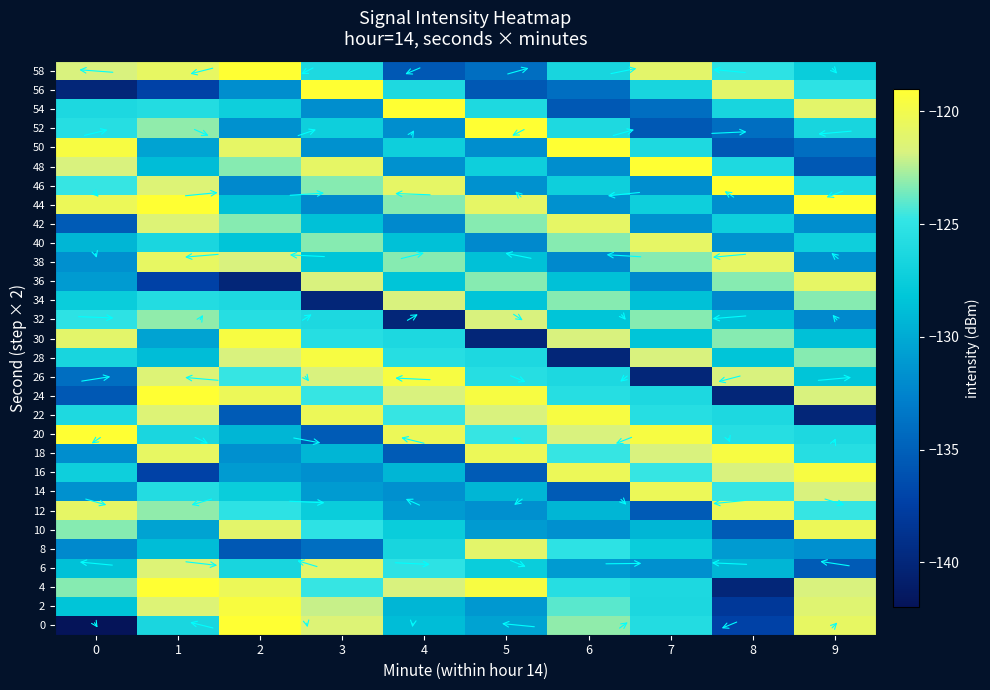

Reading left to right, transcribe all the data shown in this chart.

0: 0=-142.1	1=-126.4	2=-118.3	3=-121.5	4=-128.9	5=-130.5	6=-123.1	7=-125.8	8=-137.3	9=-120.8
2: 0=-128.3	1=-121.5	2=-119.5	3=-122.1	4=-129.3	5=-131.2	6=-124.1	7=-126.3	8=-138.1	9=-121.3
4: 0=-123.2	1=-118.3	2=-120.4	3=-124.7	4=-121.7	5=-119.6	6=-125.6	7=-126.2	8=-140.1	9=-121.7
6: 0=-128.6	1=-121.5	2=-126.6	3=-121.0	4=-125.2	5=-127.5	6=-131.0	7=-131.7	8=-129.2	9=-135.4
8: 0=-132.1	1=-128.9	2=-135.6	3=-134.1	4=-126.6	5=-121.0	6=-125.2	7=-127.5	8=-131.0	9=-131.7
10: 0=-123.3	1=-130.5	2=-121.0	3=-125.2	4=-127.5	5=-131.0	6=-131.7	7=-129.2	8=-135.4	9=-120.4
12: 0=-120.8	1=-123.1	2=-125.2	3=-127.5	4=-131.0	5=-131.7	6=-129.2	7=-135.4	8=-120.4	9=-124.7
14: 0=-131.6	1=-125.8	2=-127.5	3=-131.0	4=-131.7	5=-129.2	6=-135.4	7=-120.4	8=-124.7	9=-121.7
16: 0=-127.2	1=-137.3	2=-131.0	3=-131.7	4=-129.2	5=-135.4	6=-120.4	7=-124.7	8=-121.7	9=-119.6
18: 0=-131.8	1=-120.8	2=-131.7	3=-129.2	4=-135.4	5=-120.4	6=-124.7	7=-121.7	8=-119.6	9=-125.6
20: 0=-119.0	1=-126.4	2=-129.2	3=-135.4	4=-120.4	5=-124.7	6=-121.7	7=-119.6	8=-125.6	9=-126.2
22: 0=-126.1	1=-121.5	2=-135.4	3=-120.4	4=-124.7	5=-121.7	6=-119.6	7=-125.6	8=-126.2	9=-140.1
24: 0=-135.6	1=-118.3	2=-120.4	3=-124.7	4=-121.7	5=-119.6	6=-125.6	7=-126.2	8=-140.1	9=-121.7
26: 0=-134.1	1=-121.5	2=-124.7	3=-121.7	4=-119.6	5=-125.6	6=-126.2	7=-140.1	8=-121.7	9=-128.3
28: 0=-126.6	1=-128.9	2=-121.7	3=-119.6	4=-125.6	5=-126.2	6=-140.1	7=-121.7	8=-128.3	9=-123.2
30: 0=-121.0	1=-130.5	2=-119.6	3=-125.6	4=-126.2	5=-140.1	6=-121.7	7=-128.3	8=-123.2	9=-128.6
32: 0=-125.2	1=-123.1	2=-125.6	3=-126.2	4=-140.1	5=-121.7	6=-128.3	7=-123.2	8=-128.6	9=-132.1
34: 0=-127.5	1=-125.8	2=-126.2	3=-140.1	4=-121.7	5=-128.3	6=-123.2	7=-128.6	8=-132.1	9=-123.3
36: 0=-131.0	1=-137.3	2=-140.1	3=-121.7	4=-128.3	5=-123.2	6=-128.6	7=-132.1	8=-123.3	9=-120.8
38: 0=-131.7	1=-120.8	2=-121.7	3=-128.3	4=-123.2	5=-128.6	6=-132.1	7=-123.3	8=-120.8	9=-131.6
40: 0=-129.2	1=-126.4	2=-128.3	3=-123.2	4=-128.6	5=-132.1	6=-123.3	7=-120.8	8=-131.6	9=-127.2
42: 0=-135.4	1=-121.5	2=-123.2	3=-128.6	4=-132.1	5=-123.3	6=-120.8	7=-131.6	8=-127.2	9=-131.8
44: 0=-120.4	1=-118.3	2=-128.6	3=-132.1	4=-123.3	5=-120.8	6=-131.6	7=-127.2	8=-131.8	9=-119.0
46: 0=-124.7	1=-121.5	2=-132.1	3=-123.3	4=-120.8	5=-131.6	6=-127.2	7=-131.8	8=-119.0	9=-126.1
48: 0=-121.7	1=-128.9	2=-123.3	3=-120.8	4=-131.6	5=-127.2	6=-131.8	7=-119.0	8=-126.1	9=-135.6
50: 0=-119.6	1=-130.5	2=-120.8	3=-131.6	4=-127.2	5=-131.8	6=-119.0	7=-126.1	8=-135.6	9=-134.1
52: 0=-125.6	1=-123.1	2=-131.6	3=-127.2	4=-131.8	5=-119.0	6=-126.1	7=-135.6	8=-134.1	9=-126.6
54: 0=-126.2	1=-125.8	2=-127.2	3=-131.8	4=-119.0	5=-126.1	6=-135.6	7=-134.1	8=-126.6	9=-121.0
56: 0=-140.1	1=-137.3	2=-131.8	3=-119.0	4=-126.1	5=-135.6	6=-134.1	7=-126.6	8=-121.0	9=-125.2
58: 0=-121.7	1=-120.8	2=-119.0	3=-126.1	4=-135.6	5=-134.1	6=-126.6	7=-121.0	8=-125.2	9=-127.5